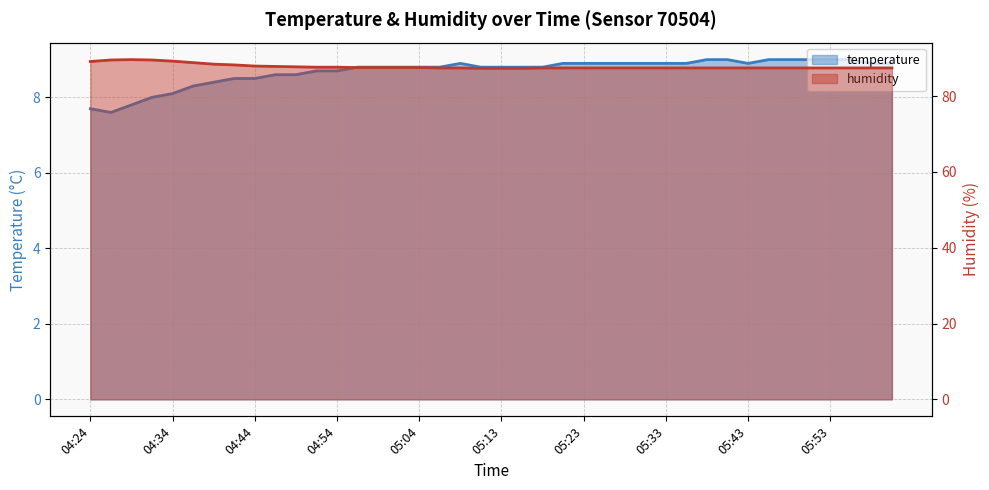

How many lines are shown in the chart?

2